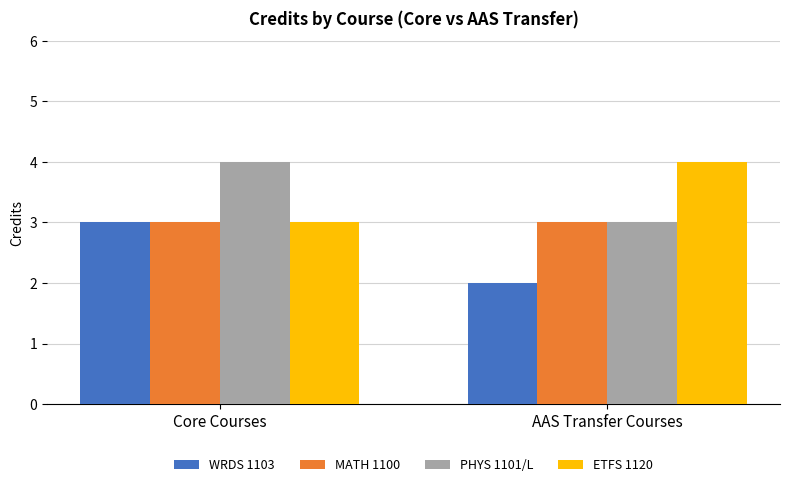

Reading left to right, list all the values displayed in this chart.

WRDS 1103: 3	2
MATH 1100: 3	3
PHYS 1101/L: 4	3
ETFS 1120: 3	4